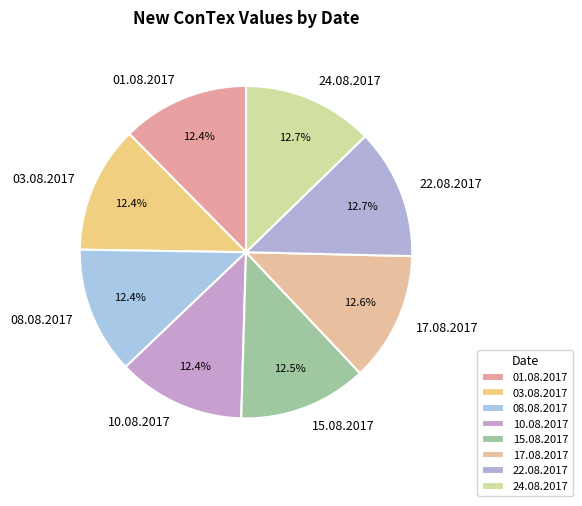

What is the ratio of the value at 08.08.2017 to the value at 10.08.2017?

1.0